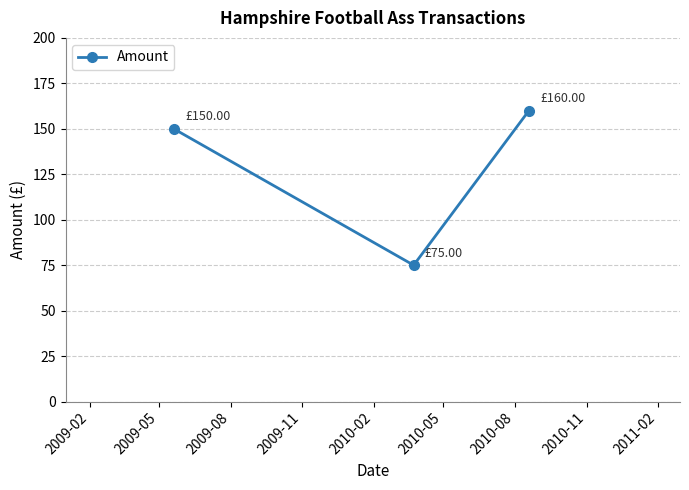

What is the difference between the maximum and minimum values?

85